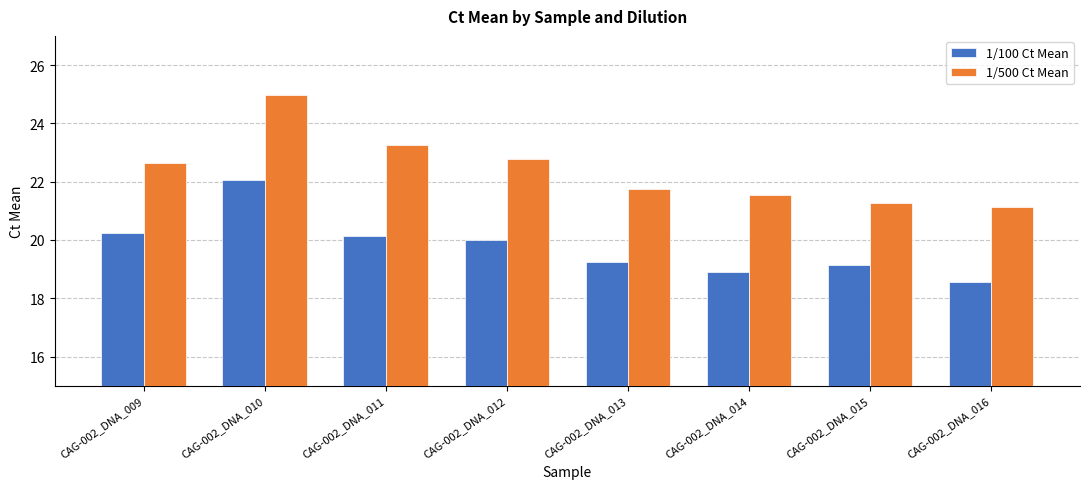

Rank the series at CAG-002_DNA_011 from lowest to highest value.

1/100 Ct Mean, 1/500 Ct Mean